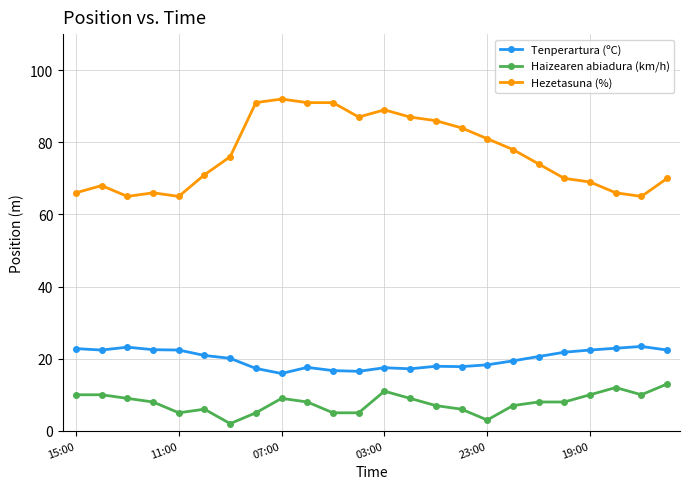

What is the value of the Tenperartura (ºC) point at the 3rd from the left?

23.2